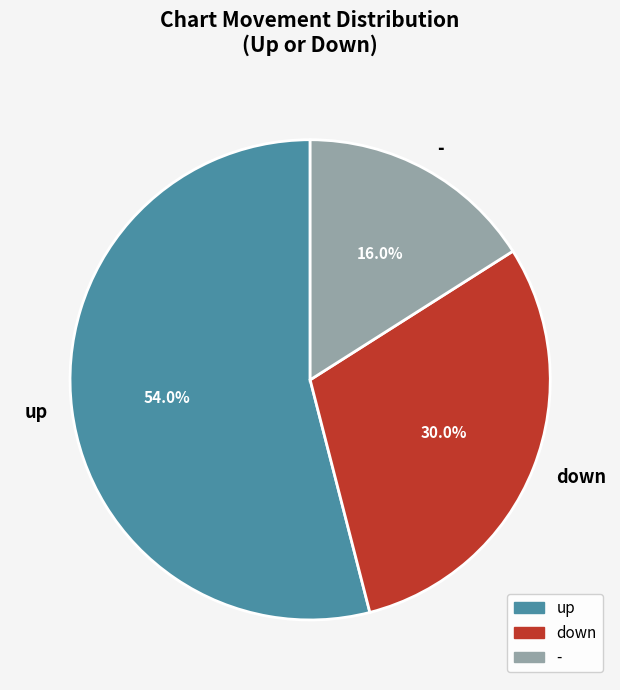

How many slices are in this pie chart?

3